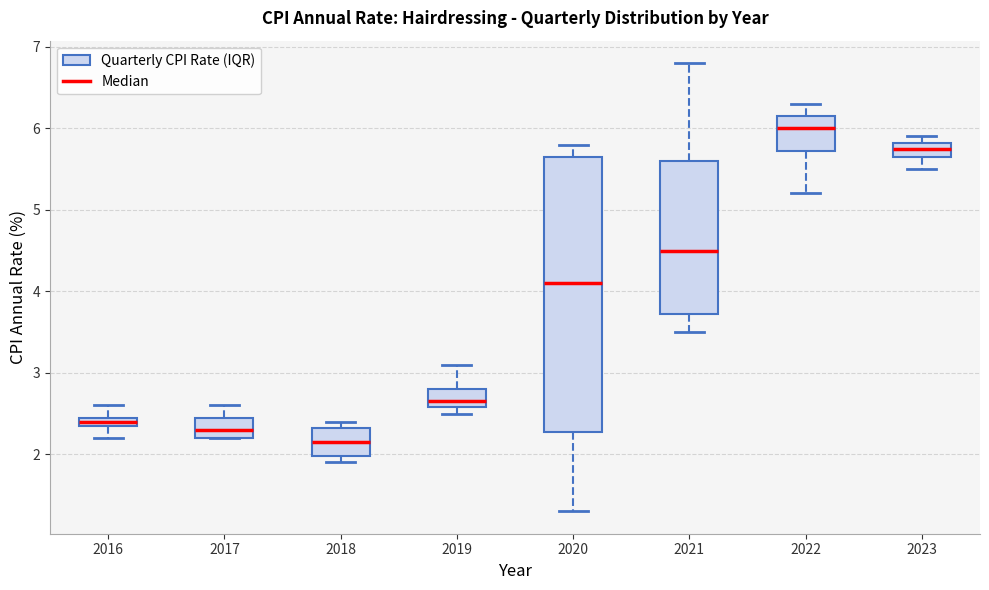

Comparing the boxes themselves (not the whiskers), which one is the tallest?

2020